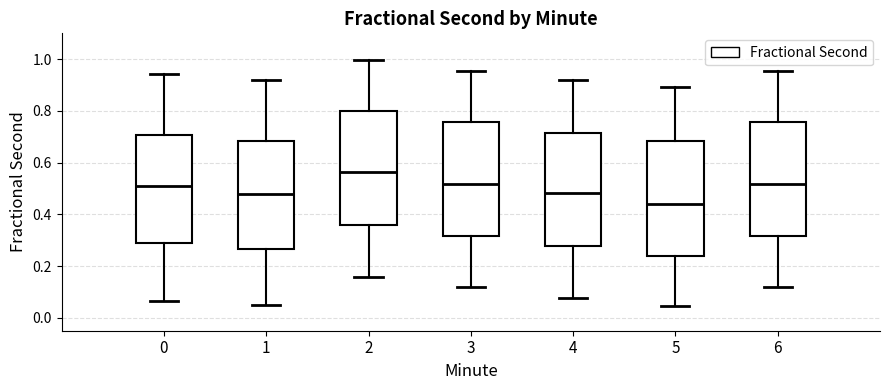

Where does the median line of the box at x = 5 sit on the y-axis? The values are not printed on the chart, so give them approximately, as read against the axis.

0.44